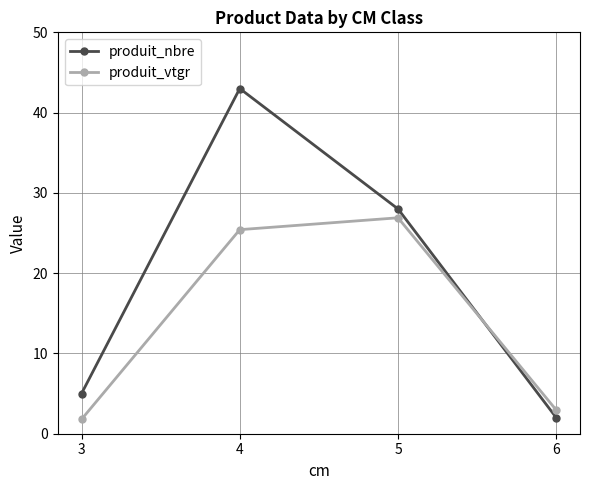

At which label does produit_nbre reach its minimum?

6